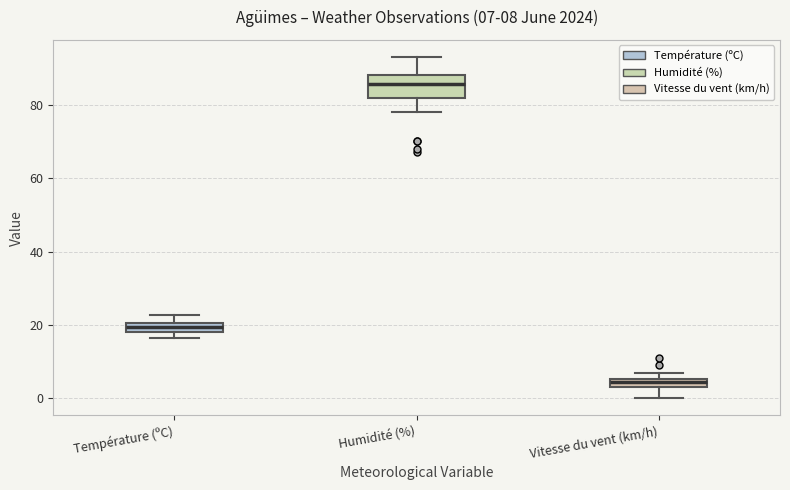

Comparing the boxes themselves (not the whiskers), which one is the tallest?

Humidité (%)